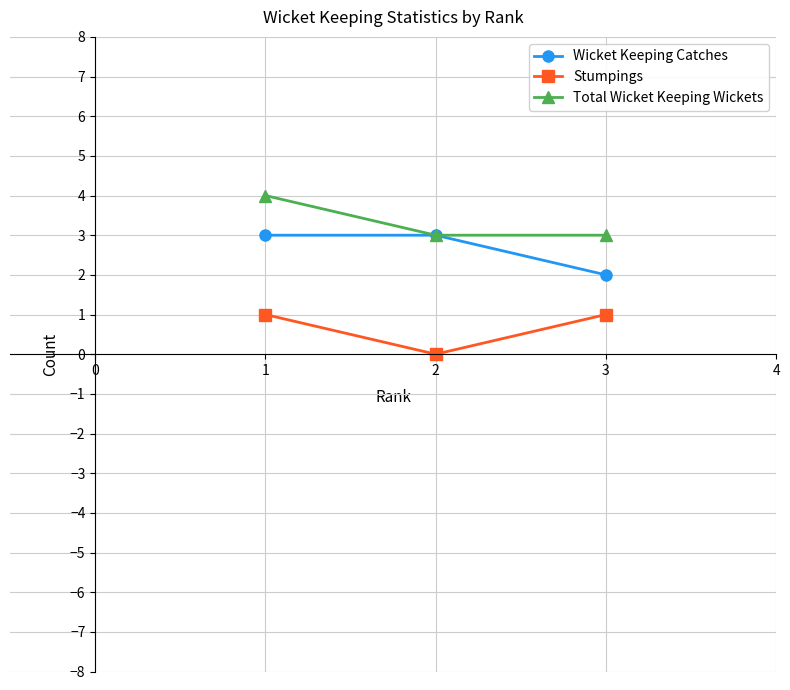

Rank the series by their maximum value, from highest to lowest.

Total Wicket Keeping Wickets, Wicket Keeping Catches, Stumpings